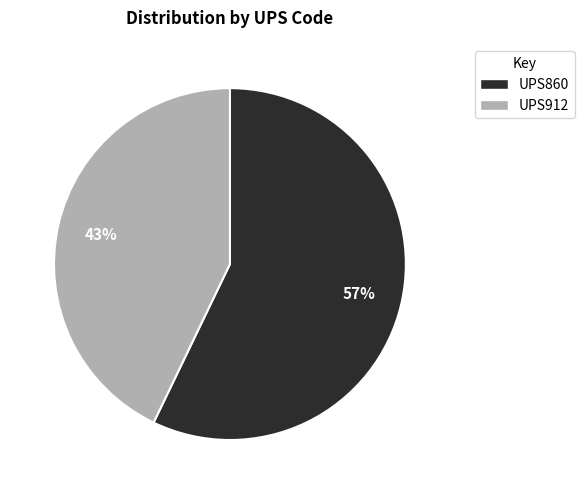

What percentage is the UPS912 slice, to the nearest percent?

43%